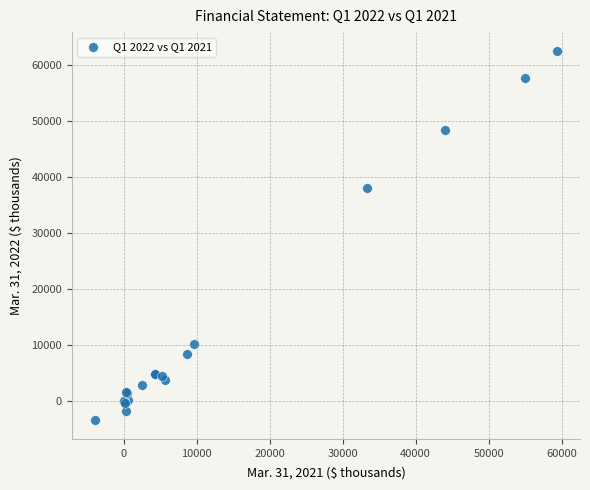

What Y value in the scatter plot is closest to 29607?

38121